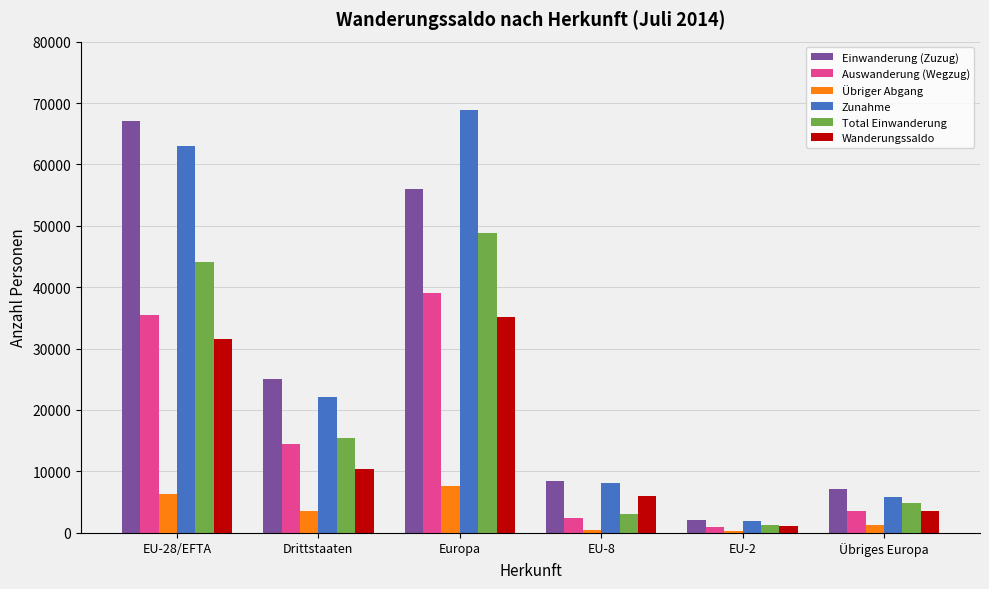

What position from the right is Übriges Europa?

1